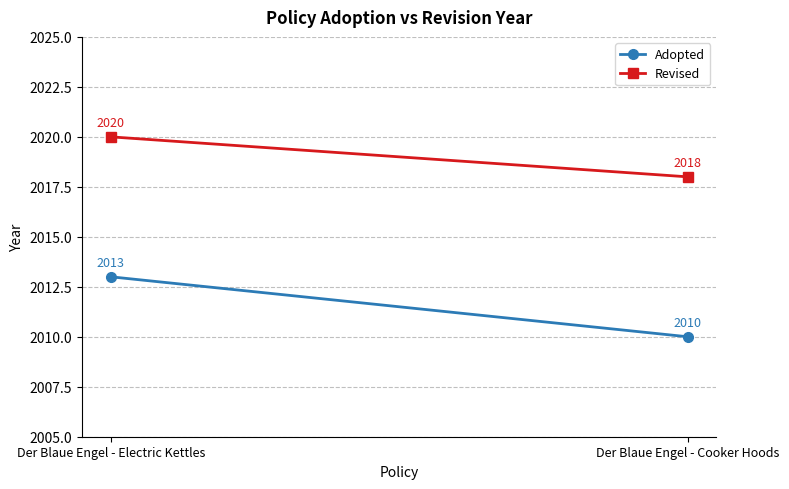

True or false: Revised has a value of 3344 at Der Blaue Engel - Cooker Hoods.

False